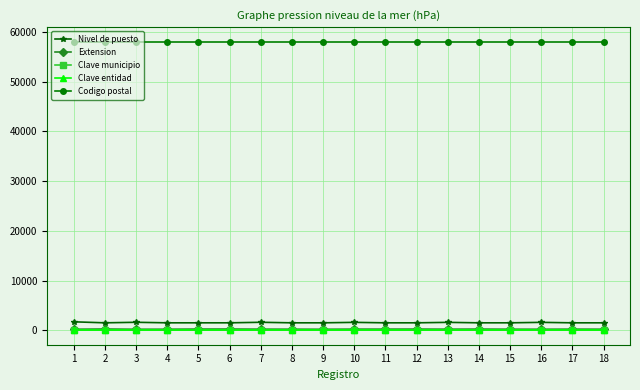

What is the sum of the Nivel de puesto values at 8 and 3?

3141